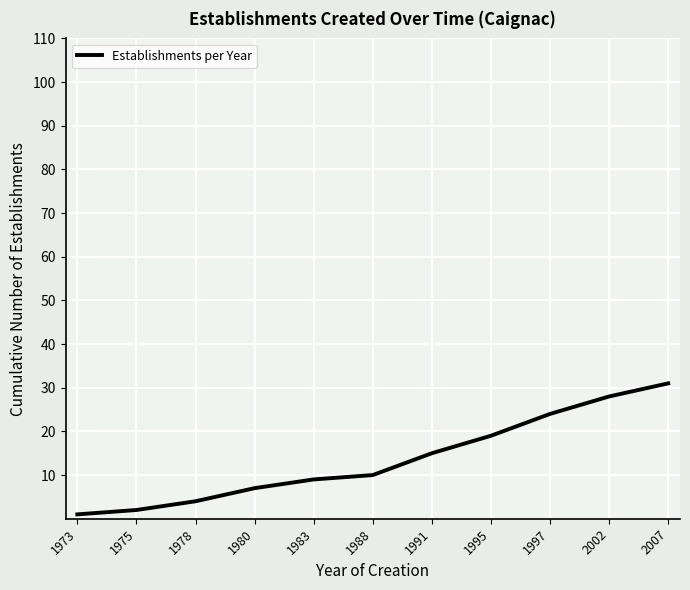

What is the difference between the maximum and minimum values?

30